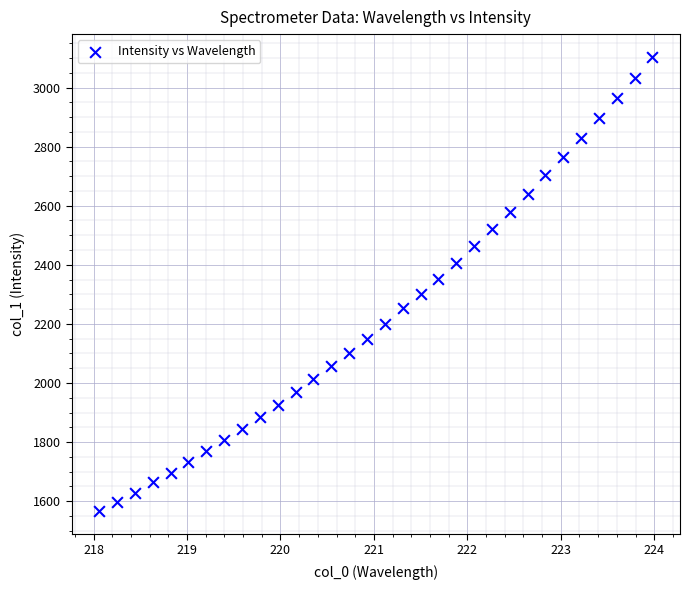

What is the range of X values (max minus min)?

5.9